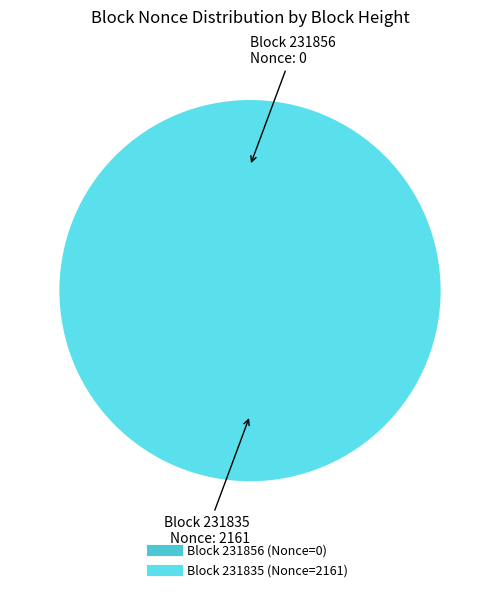

Which category has the smallest portion of the pie?

231856